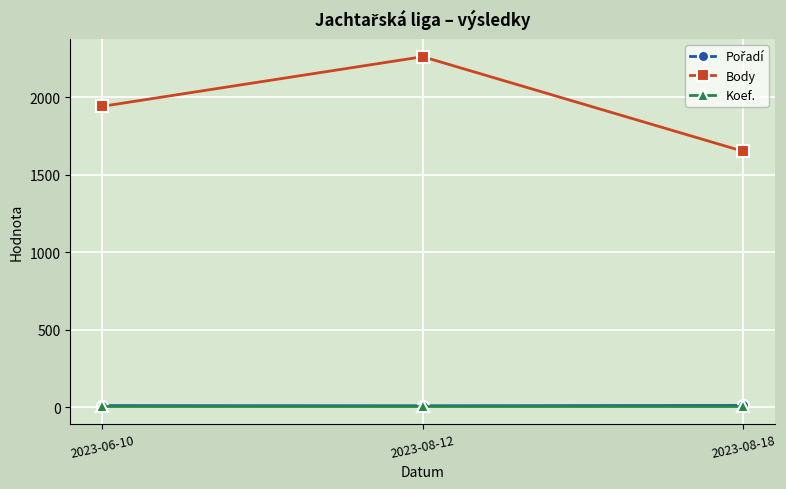

What is the spread (max minus min) of values at 2023-08-18?

1643